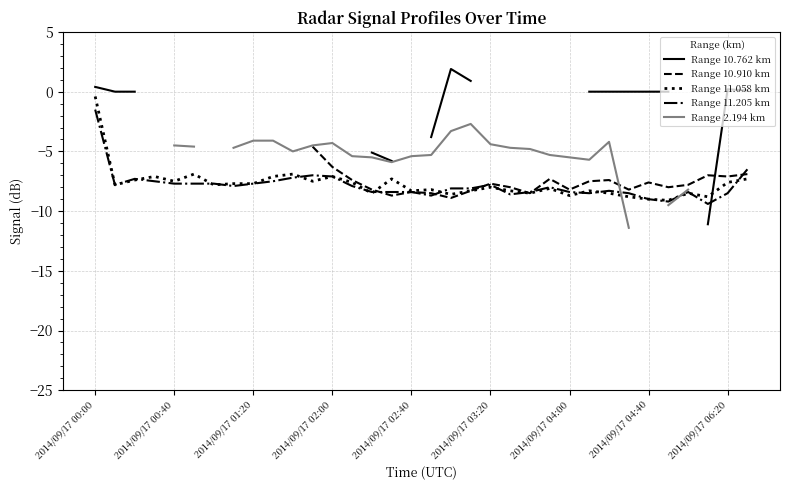

The Range 10.762 km series shows 0.7 at 2014/09/17 00:00. True or false?

False